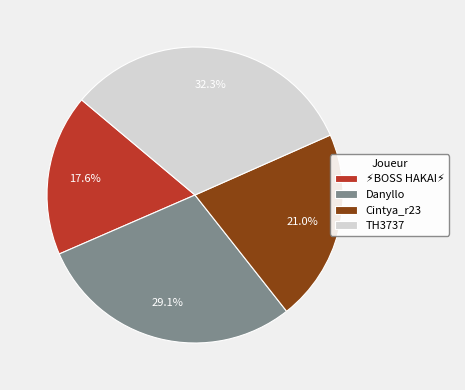

Is the sum of Danyllo and Cintya_r23 greater than half?

Yes